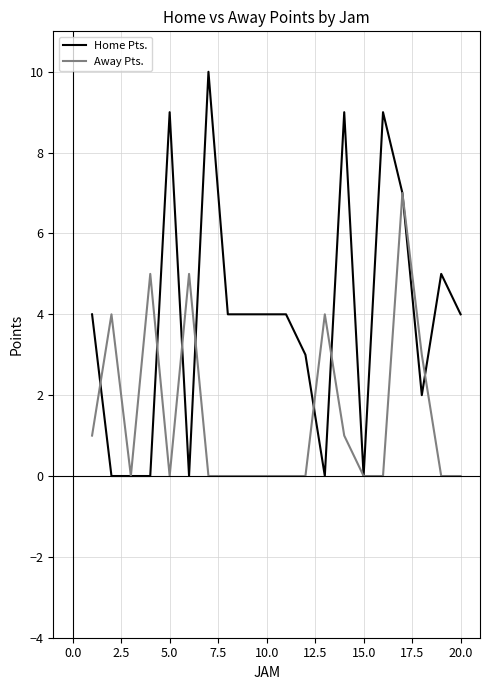

Count the Home Pts. values in the range 0 to 7.

16